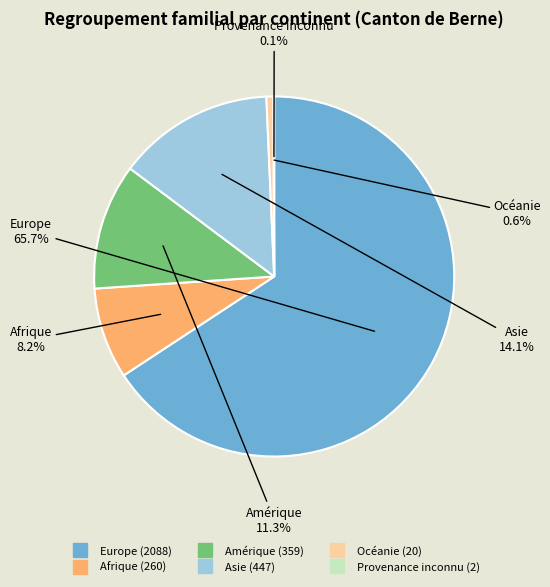

What percentage is the Asie slice, to the nearest percent?

14%